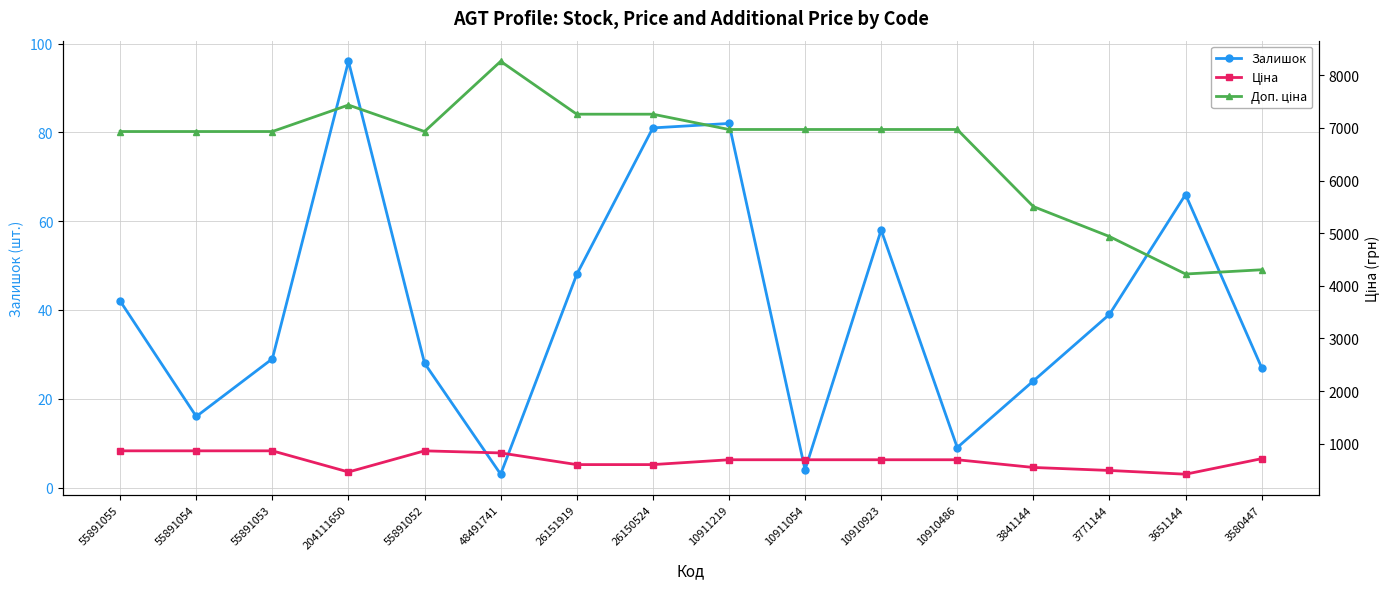

True or false: Доп. ціна and Залишок intersect in this chart.

False